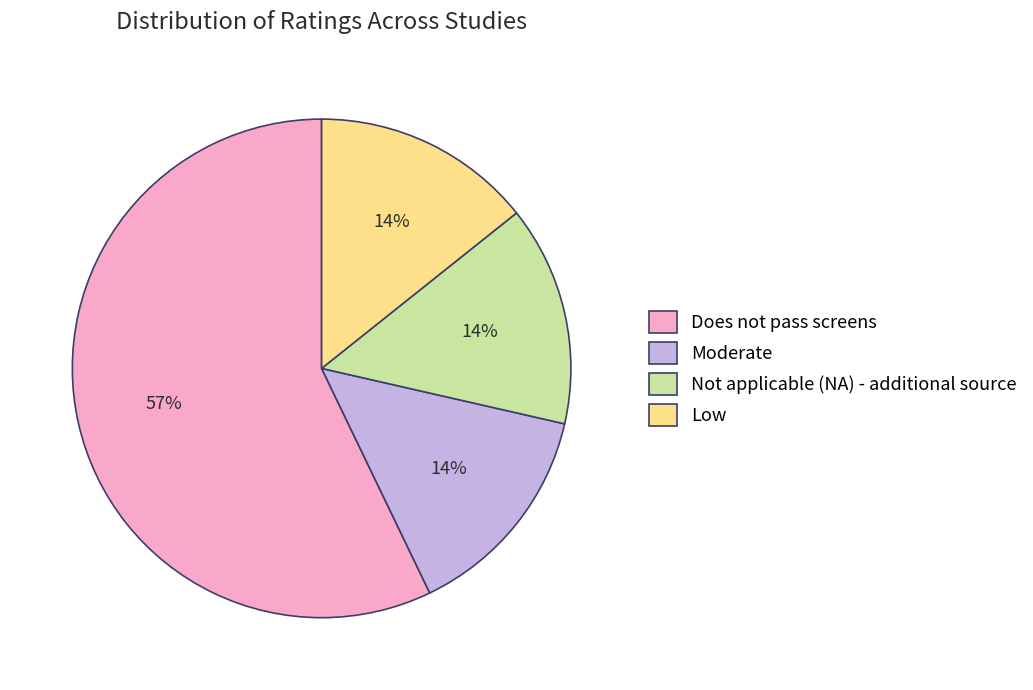

What is the ratio of the value at Low to the value at Moderate?

1.0